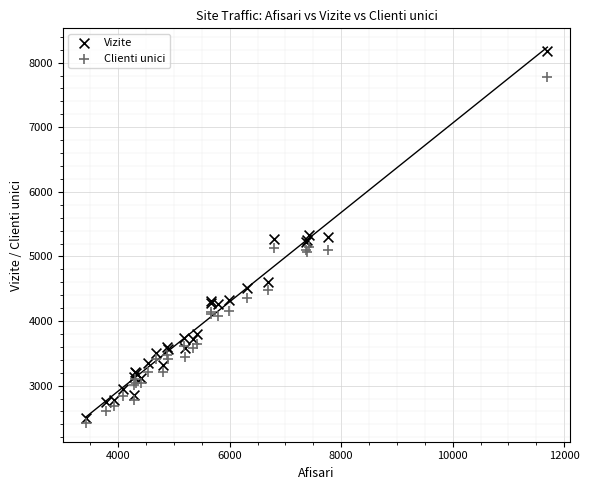

Which series contains the lowest Y value?

Clienti unici